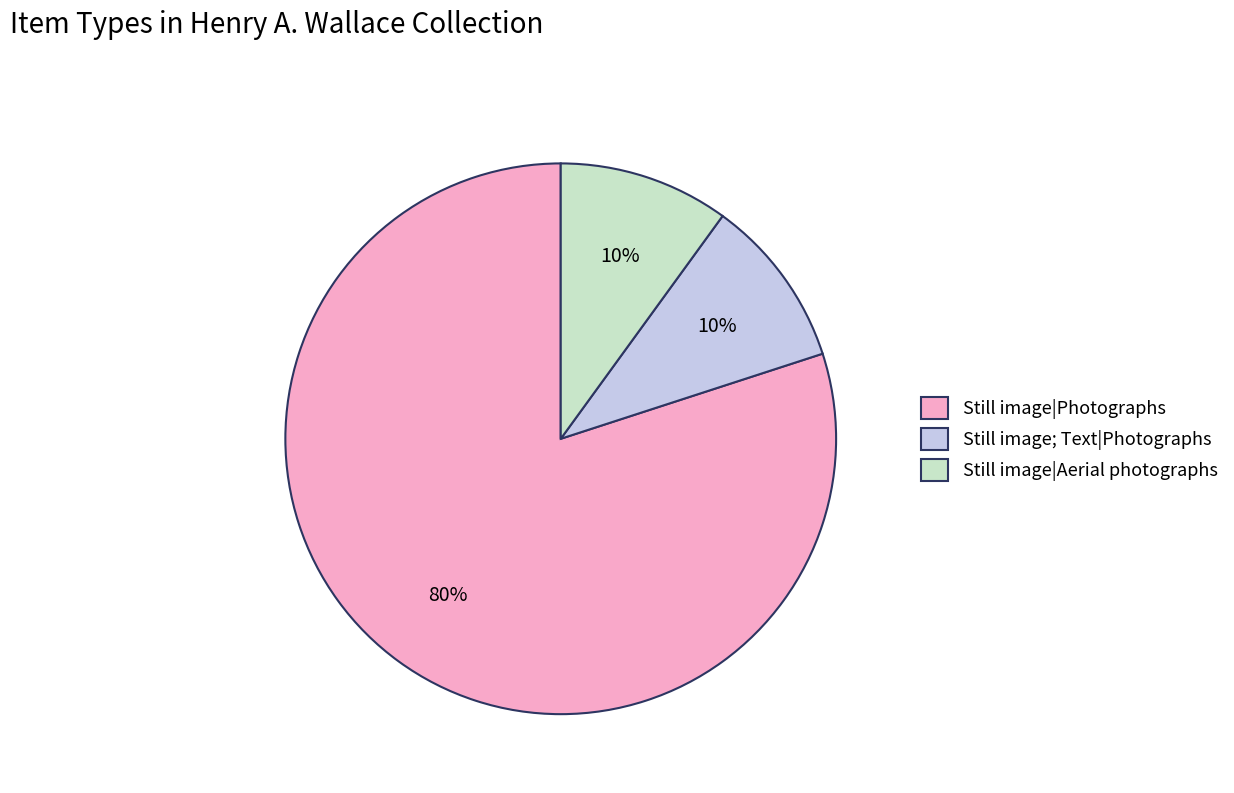

The Still image|Photographs slice represents 71% of the pie. True or false?

False